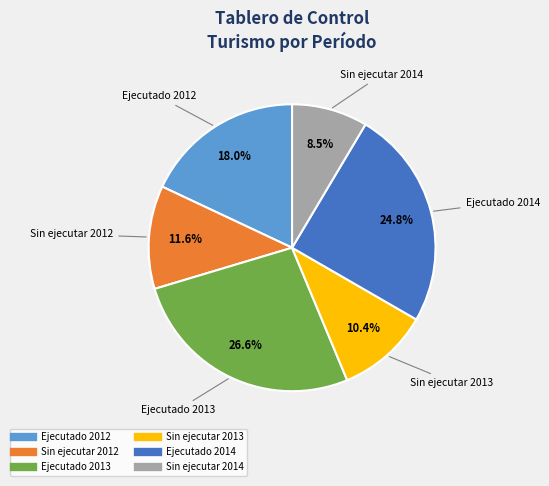

Which slice is the smallest?

Sin ejecutar 2014